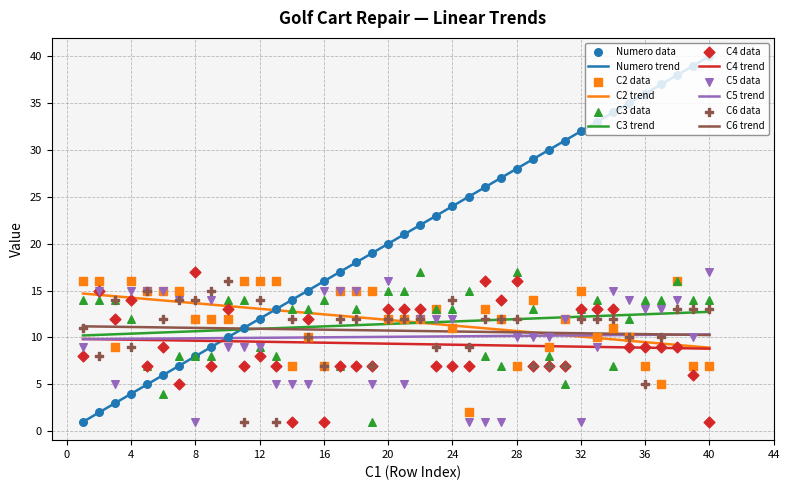

What are all the series names shown in the legend?

Numero, C2, C3, C4, C5, C6